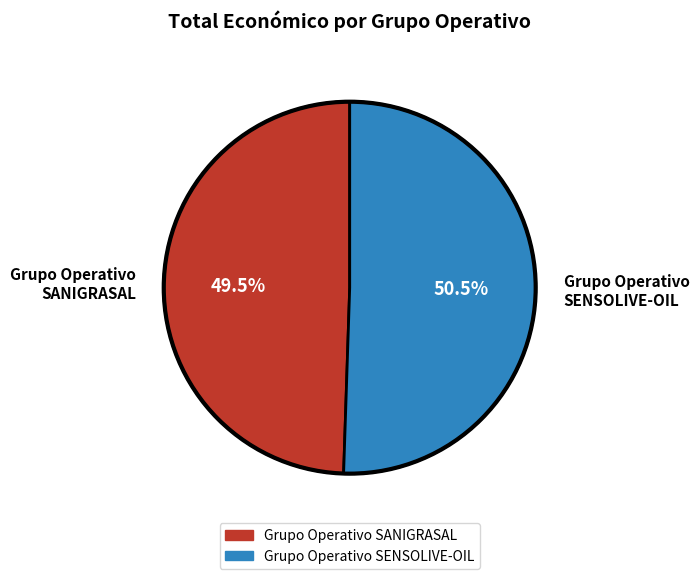

To the nearest percent, what is the difference between the Grupo Operativo SANIGRASAL and Grupo Operativo SENSOLIVE-OIL slice percentages?

1%